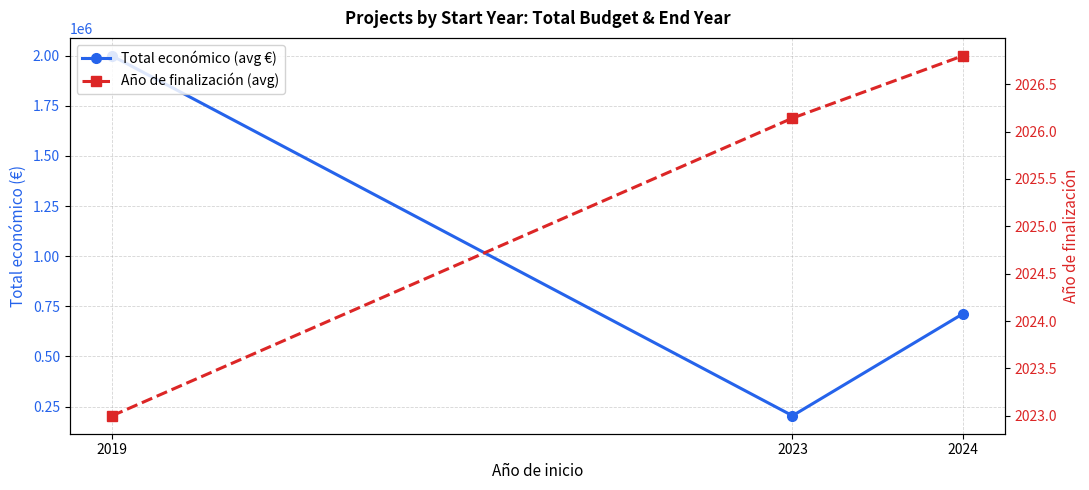

Which series changed the most between 2019 and 2024?

Total económico (avg €)